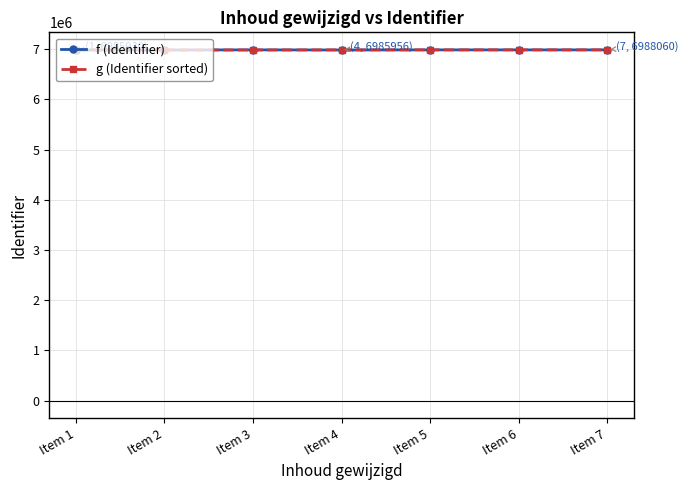

True or false: f (Identifier) has more than 0 points higher than both neighbors.

True